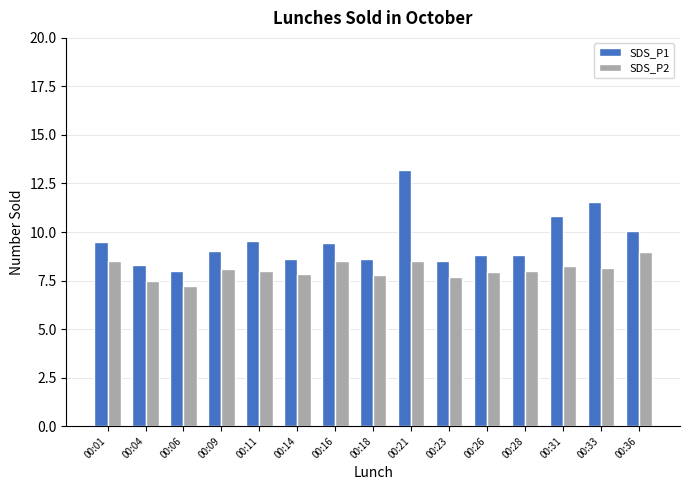

Does the chart contain any negative values?

No